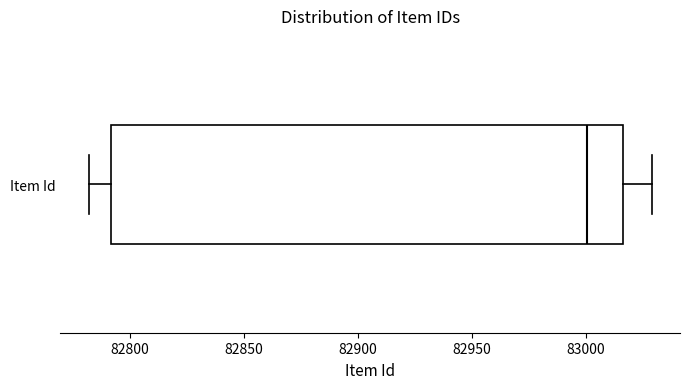

Transcribe this box plot: give where the median line is, the range the box spans, and where the two whiskers end, as read against the x-axis. The values are not printed on the chart, so give them approximately, as read against the axis.

median 83000, box 82790 to 83015, whiskers 82780 to 83030